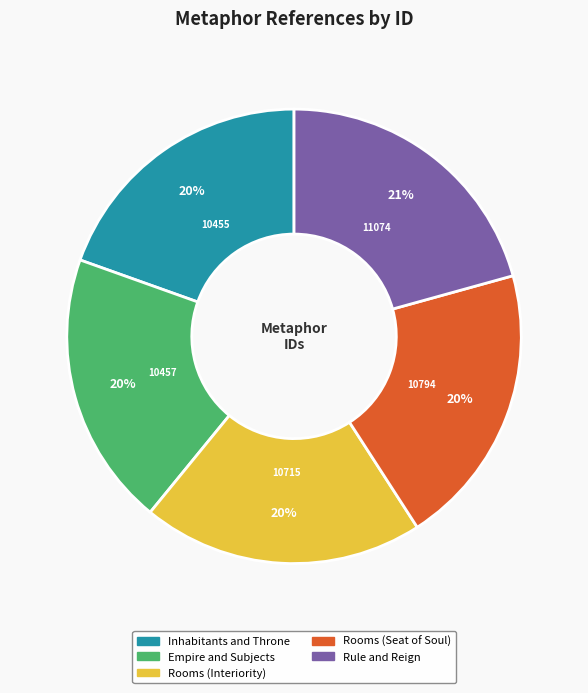

What percentage is the Rule and Reign slice, to the nearest percent?

21%